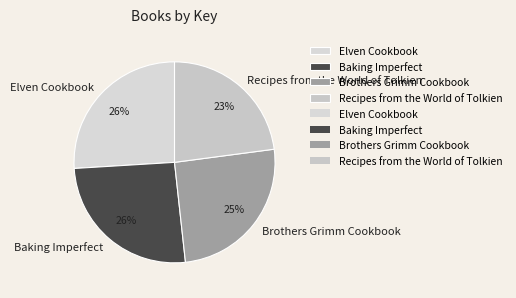

The Recipes from the World of Tolkien slice represents 33% of the pie. True or false?

False